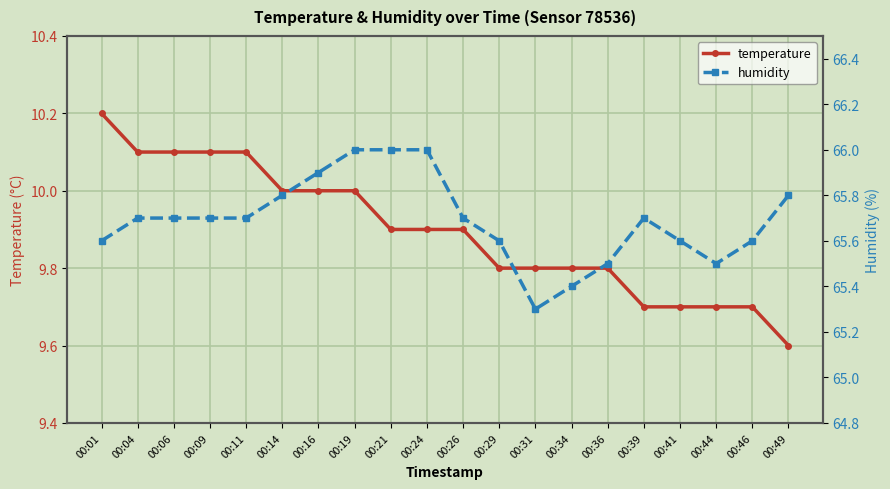

Reading left to right, what are all the values shown in this chart?

temperature: 00:01=10.2	00:04=10.1	00:06=10.1	00:09=10.1	00:11=10.1	00:14=10.0	00:16=10.0	00:19=10.0	00:21=9.9	00:24=9.9	00:26=9.9	00:29=9.8	00:31=9.8	00:34=9.8	00:36=9.8	00:39=9.7	00:41=9.7	00:44=9.7	00:46=9.7	00:49=9.6
humidity: 00:01=65.6	00:04=65.7	00:06=65.7	00:09=65.7	00:11=65.7	00:14=65.8	00:16=65.9	00:19=66.0	00:21=66.0	00:24=66.0	00:26=65.7	00:29=65.6	00:31=65.3	00:34=65.4	00:36=65.5	00:39=65.7	00:41=65.6	00:44=65.5	00:46=65.6	00:49=65.8